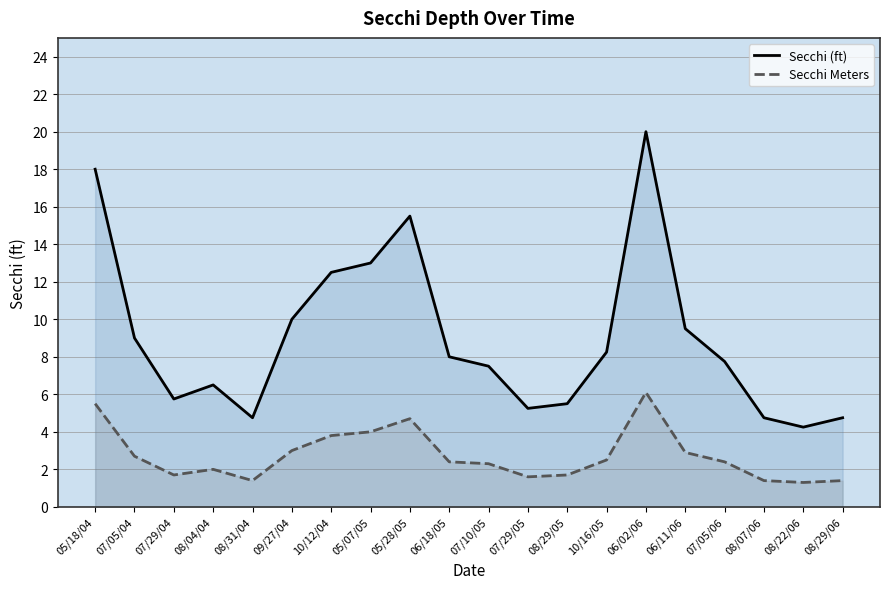

What is the difference between the maximum and minimum values in the Secchi Meters series?

4.8